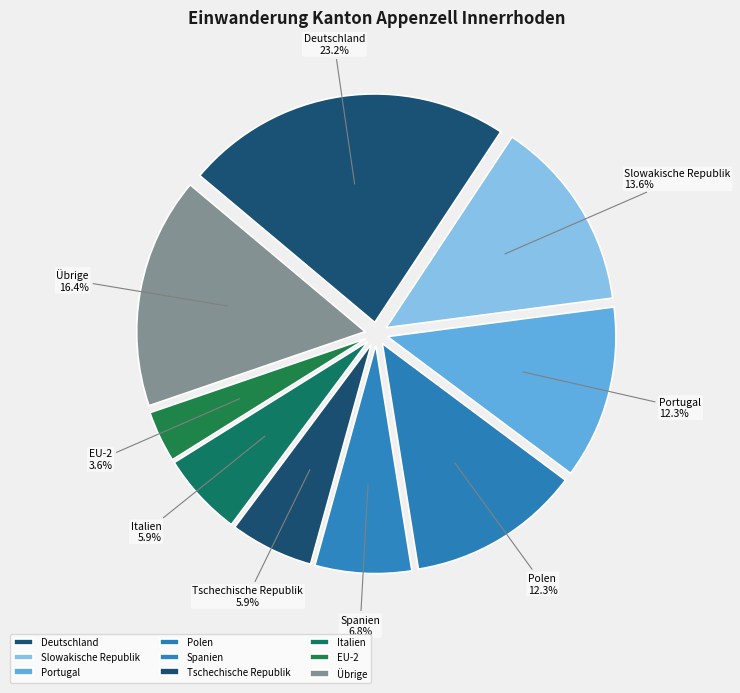

Which has a higher value, Polen or EU-2?

Polen